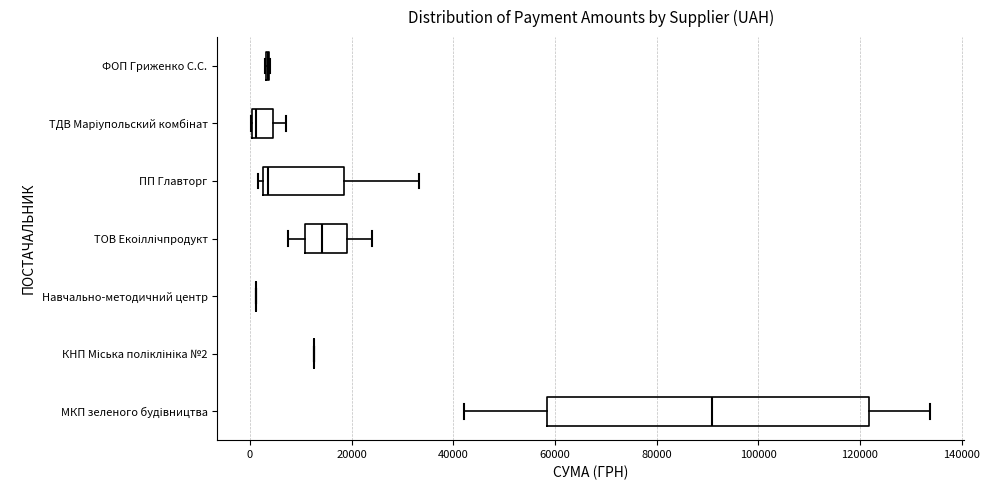

Reading bottom to top, read every box against the x-axis: the position of its median line, the range the box covers, and the ends of its whiskers. The values are not printed on the chart, so give them approximately, as read against the axis.

МКП зеленого будiвництва: median 90000, box 58000 to 122000, whiskers 42000 to 134000
КНП Міська поліклініка №2: box collapsed to a line at 12000, whiskers 12000 to 12000
Навчально-методичний центр: box collapsed to a line at 2000, whiskers 2000 to 2000
ТОВ Екоіллічпродукт: median 14000, box 10000 to 20000, whiskers 8000 to 24000
ПП Главторг: median 4000, box 2000 to 18000, whiskers 2000 (just left of the box's left edge) to 34000
ТДВ Маріупольский комбінат: median 2000, box 0 to 4000, whiskers 0 to 8000
ФОП Гриженко С.С.: box collapsed to a line at 4000, whiskers 2000 to 4000